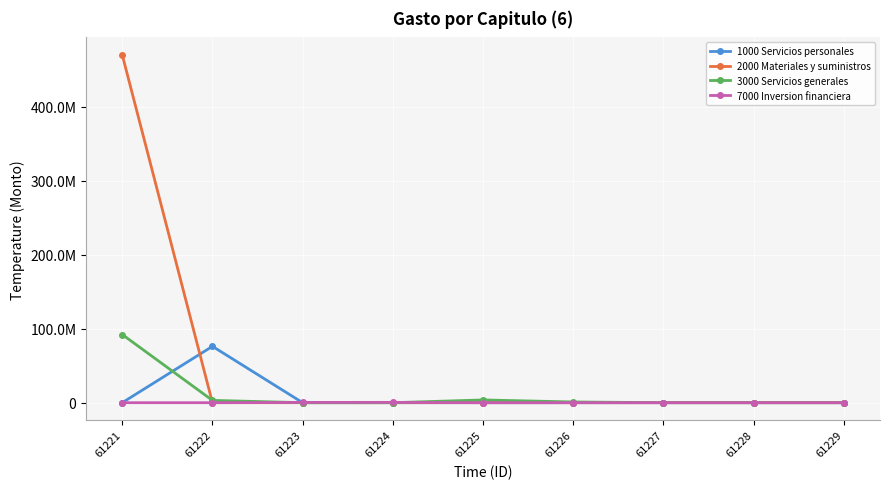

The value of 1000 Servicios personales at 61226 is -48559356. True or false?

False